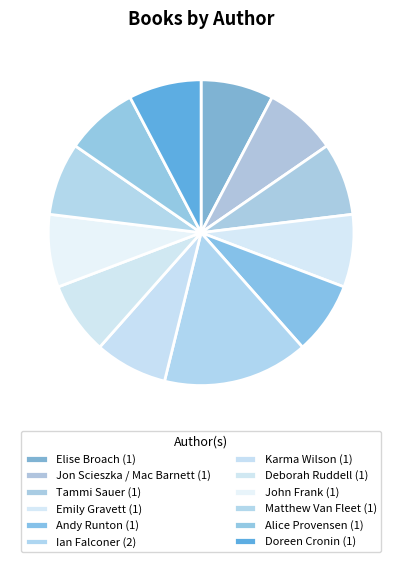

How many slices are in this pie chart?

12